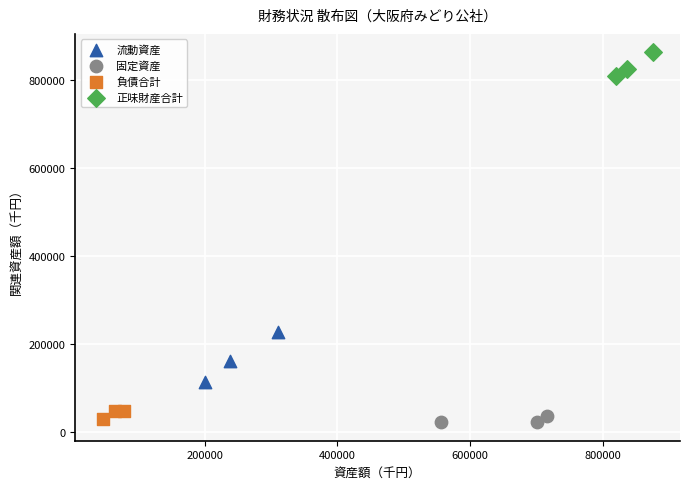

Which series has the largest Y range (max minus min)?

流動資産